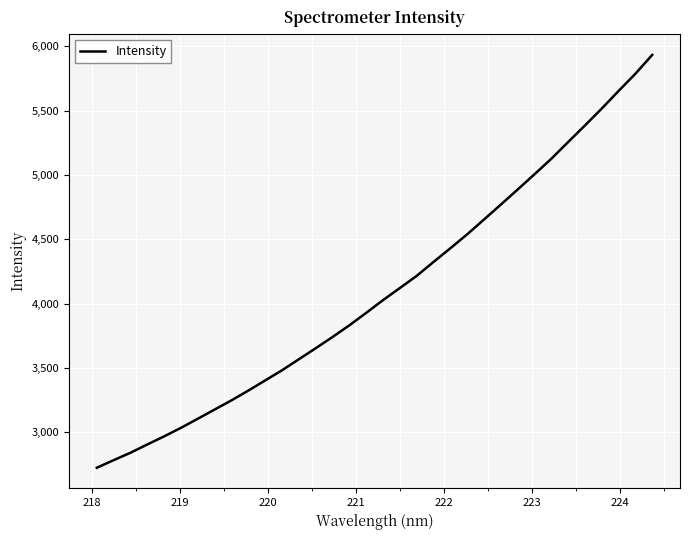

How many distinct data groups are displayed?

1